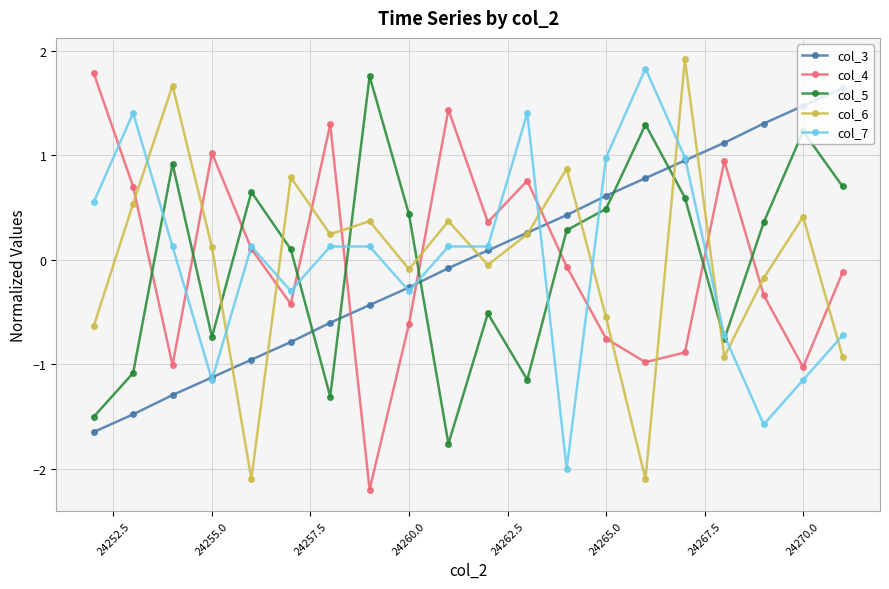

How many times do col_5 and col_3 cross each other?

5